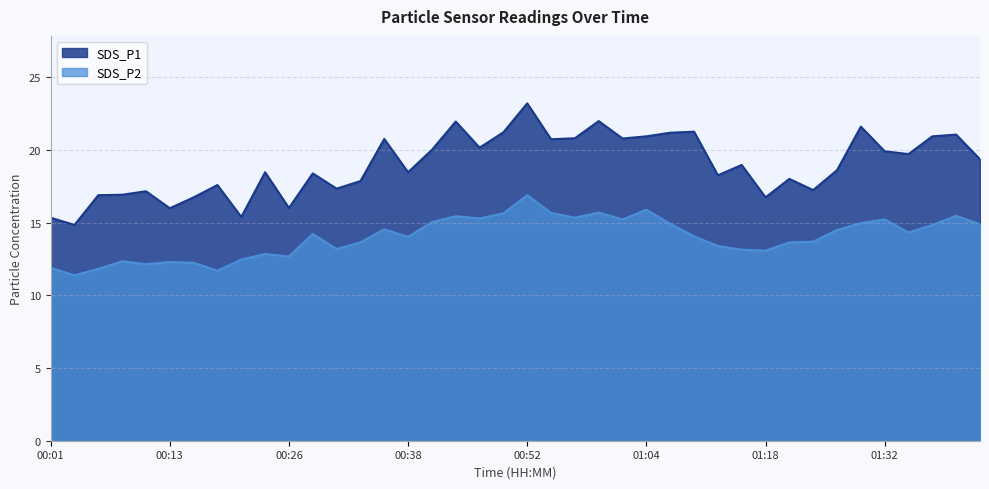

Which series has the widest spread of values?

SDS_P1